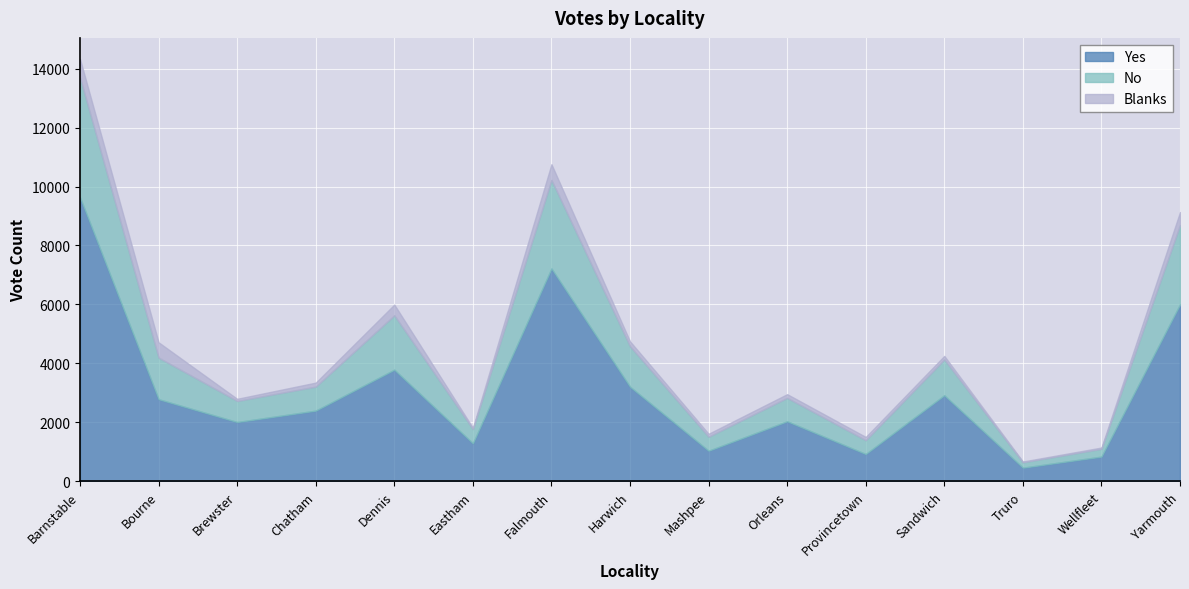

The value of No at Truro is 182. True or false?

True